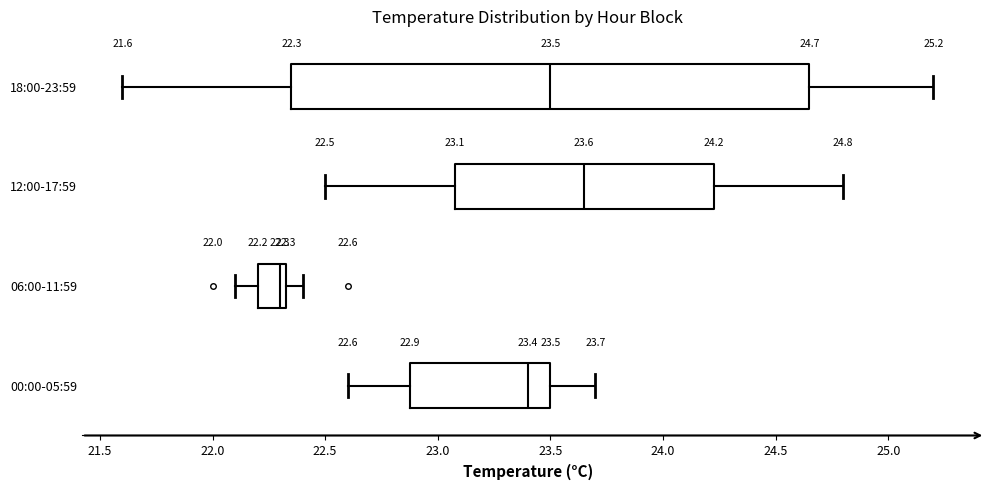

Which box is the widest, from its left edge to its right edge?

18:00-23:59